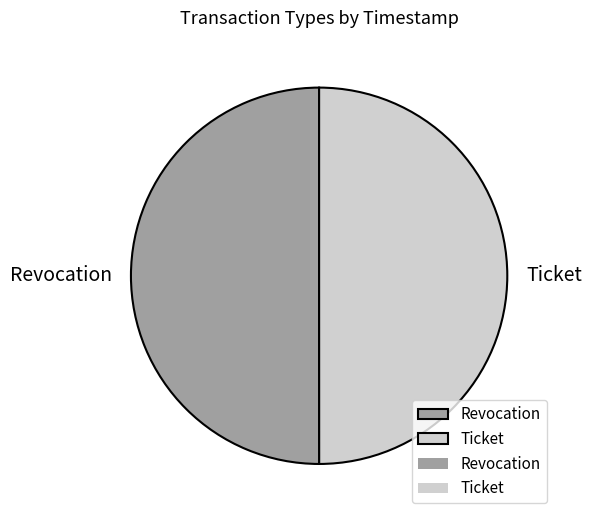

Is it true that Ticket is 50% of the pie?

True